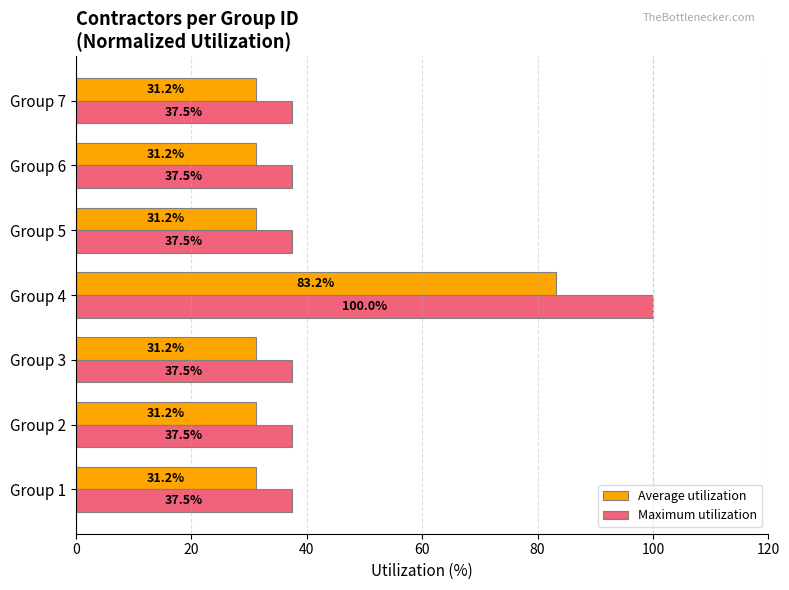

Which series has the widest spread of values?

Maximum utilization